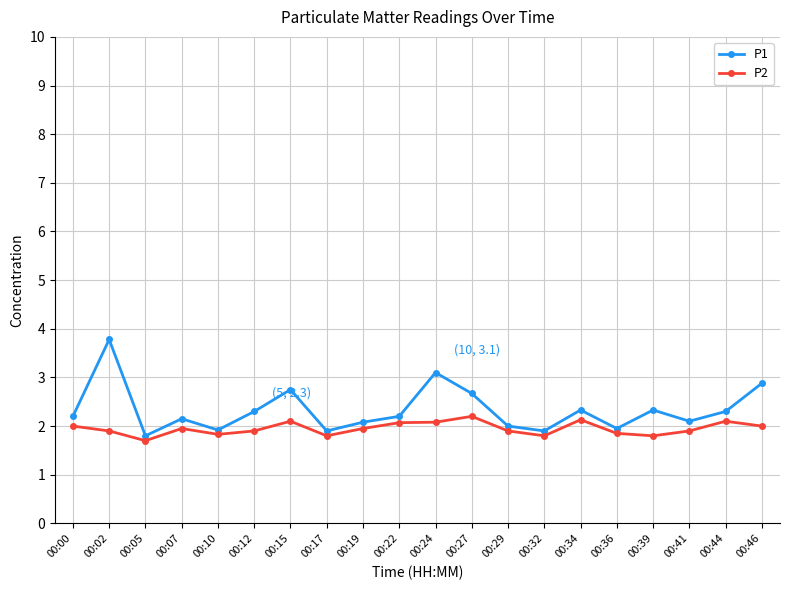

In P2, how many points are higher than both neighbors (excluding endpoints)?

5